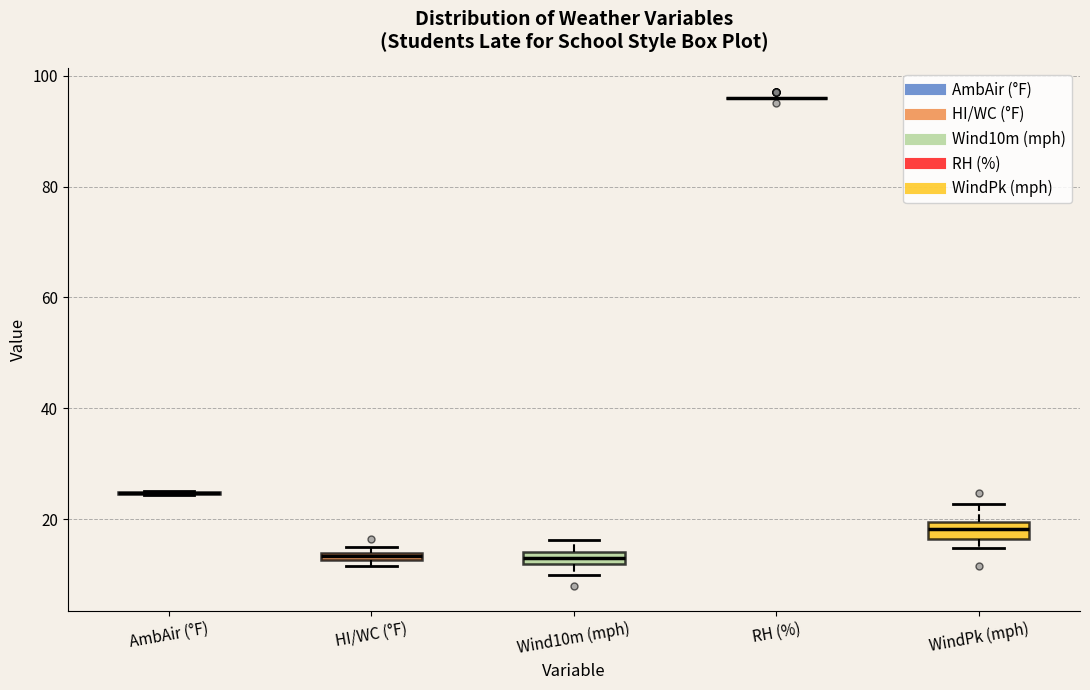

Where does the upper whisker of the box for WindPk (mph) end on the y-axis? The values are not printed on the chart, so give them approximately, as read against the axis.

22